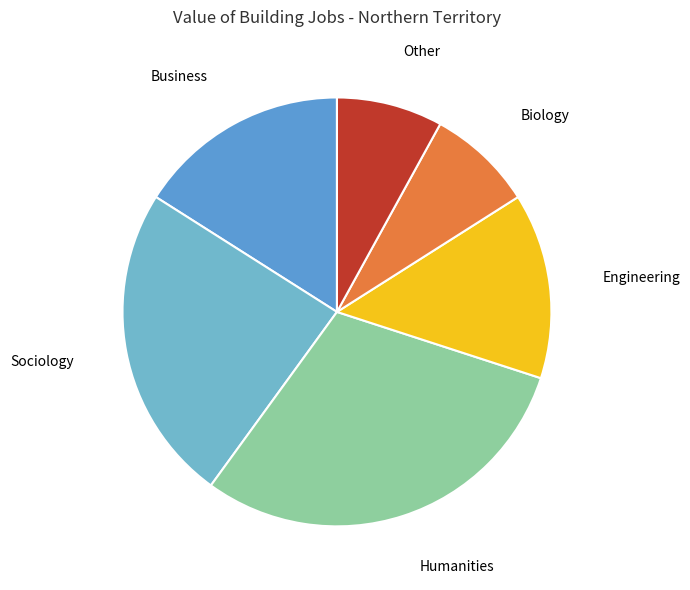

What is the largest slice in the pie chart?

Humanities